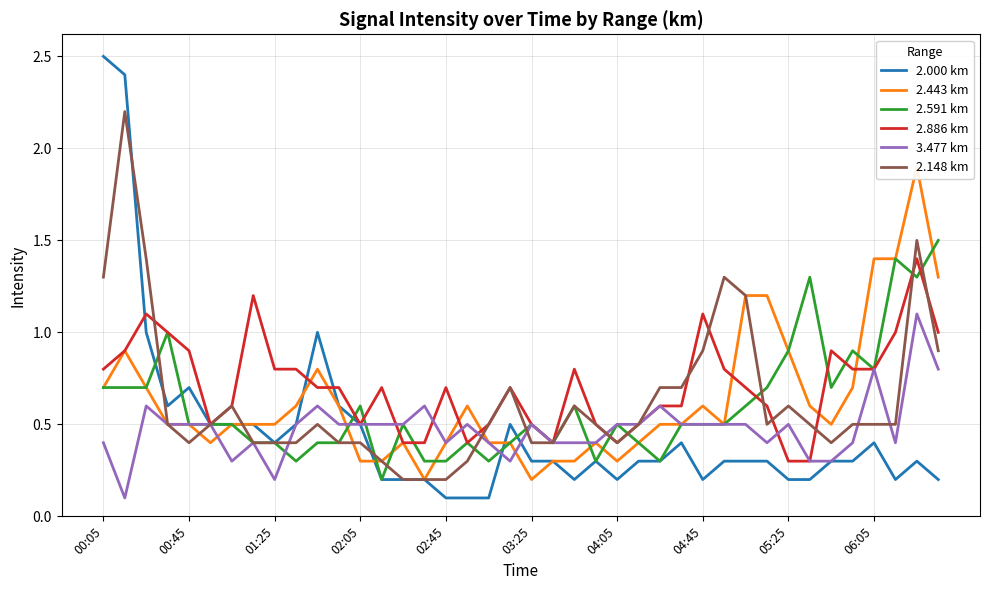

True or false: 2.591 km has more than 1 interior local peaks.

True